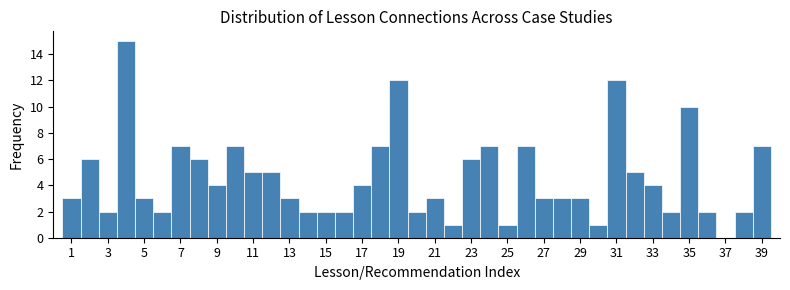

Over which range of the x-axis is the bar tallest?

3.5 to 4.5